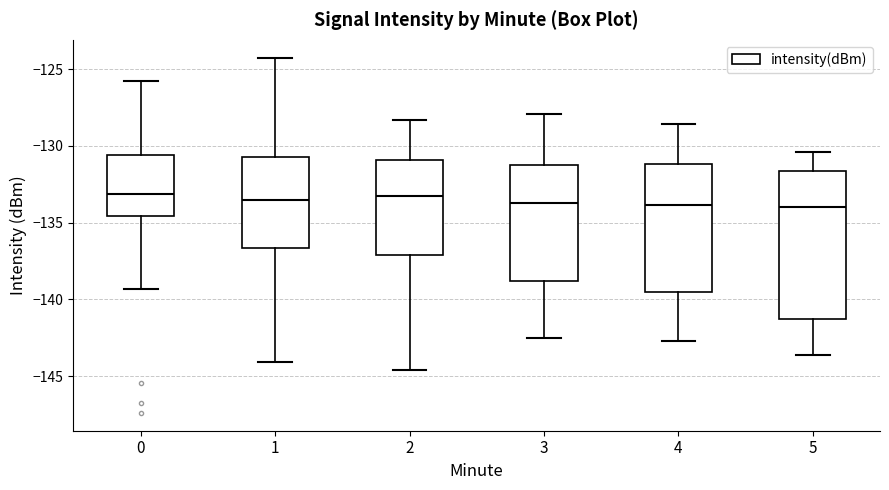

Reading left to right, transcribe this box plot: for each box, give where its median line is, the range the box spans, and where its two whiskers end, as read against the y-axis. The values are not printed on the chart, so give them approximately, as read against the axis.

0: median -133.0, box -134.5 to -130.5, whiskers -139.5 to -126.0
1: median -133.5, box -136.5 to -130.5, whiskers -144.0 to -124.0
2: median -133.0, box -137.0 to -131.0, whiskers -144.5 to -128.5
3: median -133.5, box -139.0 to -131.0, whiskers -142.5 to -128.0
4: median -134.0, box -139.5 to -131.0, whiskers -142.5 to -128.5
5: median -134.0, box -141.0 to -131.5, whiskers -143.5 to -130.5